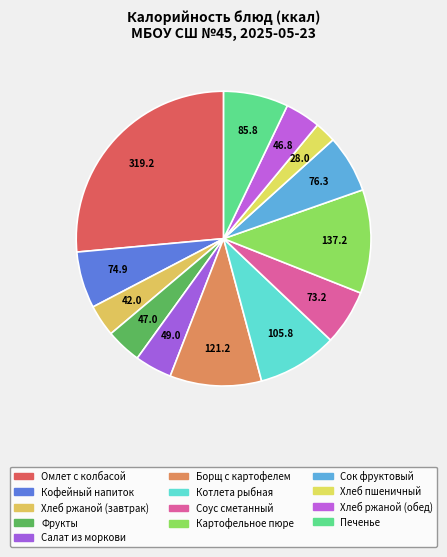

Rank the categories by value from lowest to highest.

Хлеб пшеничный, Хлеб ржаной (завтрак), Хлеб ржаной (обед), Фрукты, Салат из моркови, Соус сметанный, Кофейный напиток, Сок фруктовый, Печенье, Котлета рыбная, Борщ с картофелем, Картофельное пюре, Омлет с колбасой